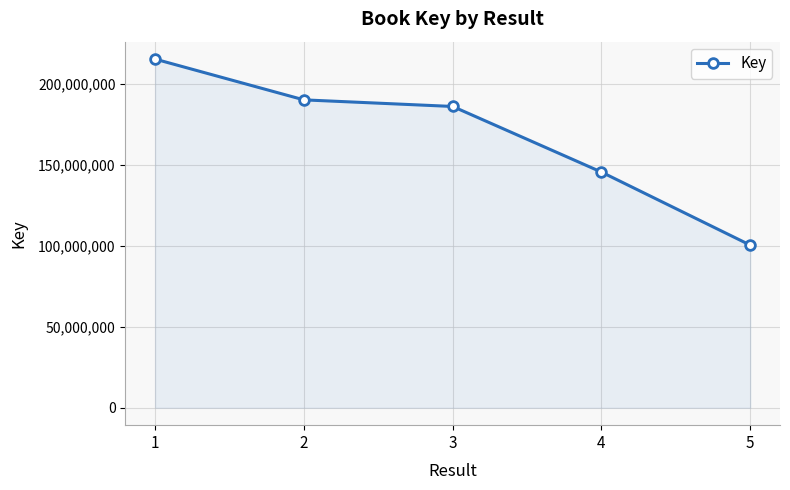

How many values are below 186047111?

2